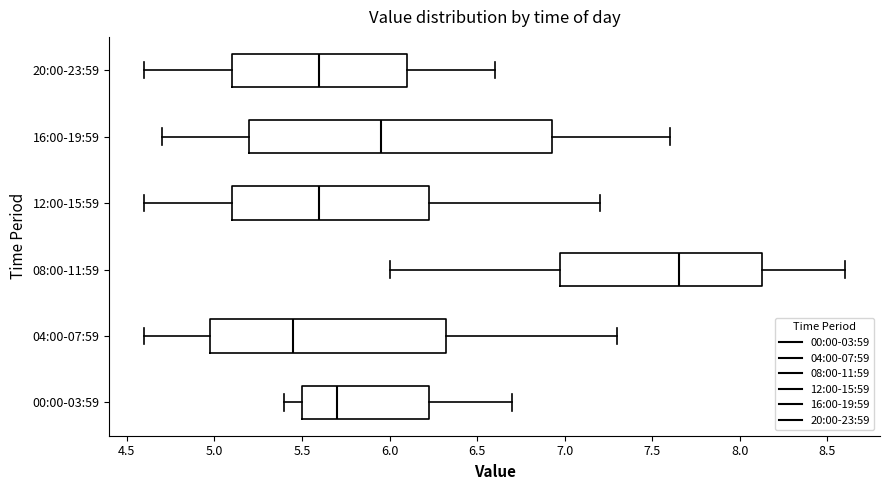

Where does the left whisker of the box for 20:00-23:59 end on the x-axis? The values are not printed on the chart, so give them approximately, as read against the axis.

4.60